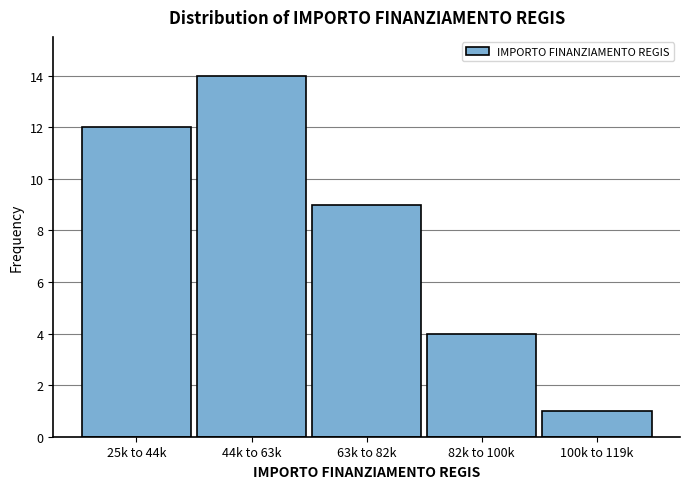

Reading right to left, what are all the values shown in this chart?

100k to 119k=1	82k to 100k=4	63k to 82k=9	44k to 63k=14	25k to 44k=12